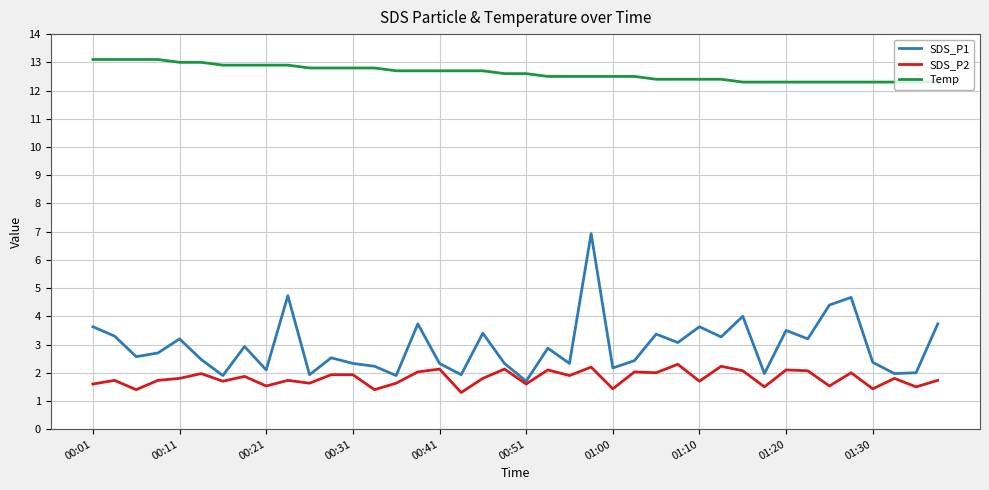

Is this an area chart (filled region under the line)?

No